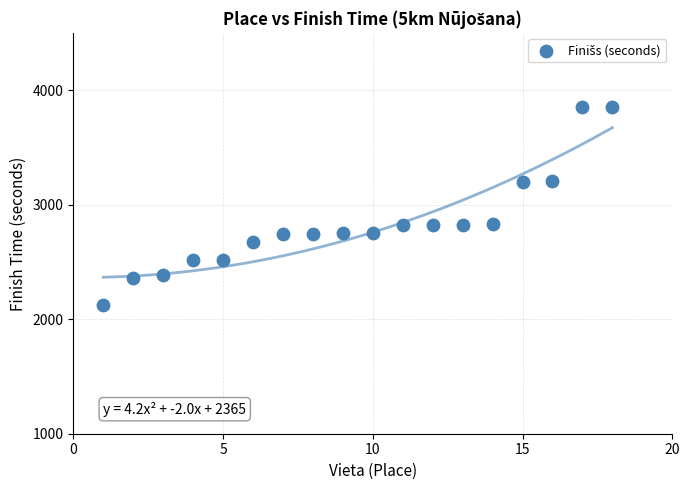

What is the range of Y values (max minus min)?

1733